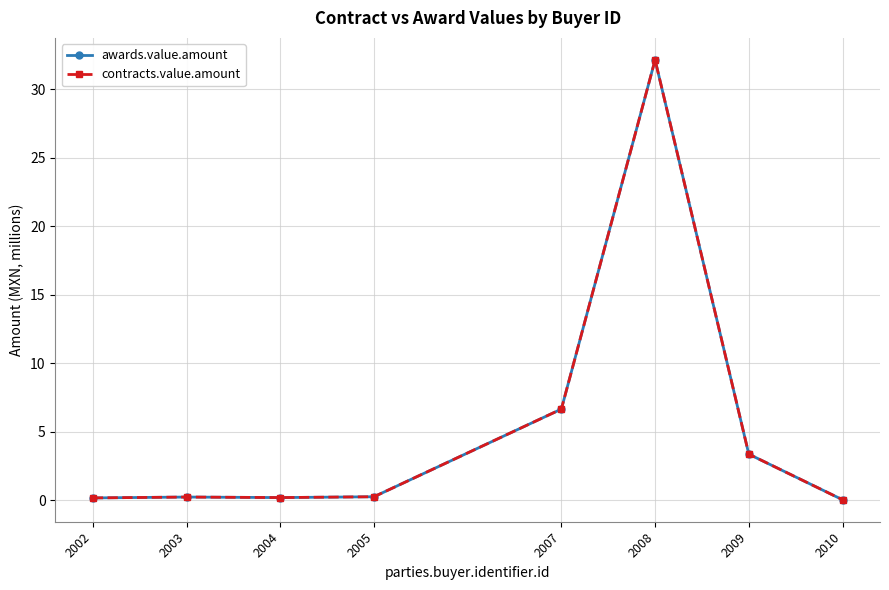

Does the chart have visible grid lines?

Yes